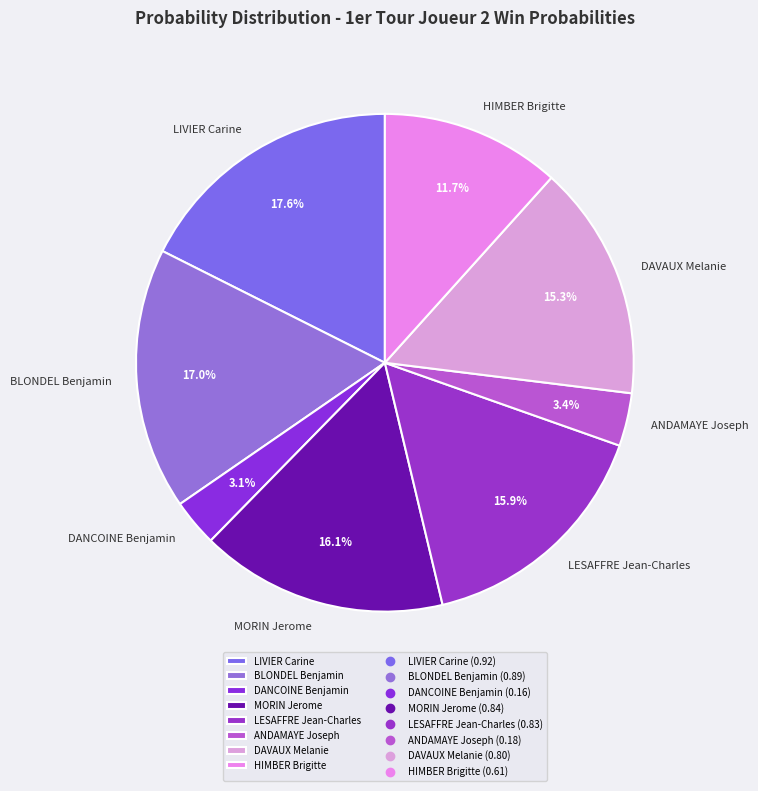

Is there any slice that represents more than half of the pie?

No